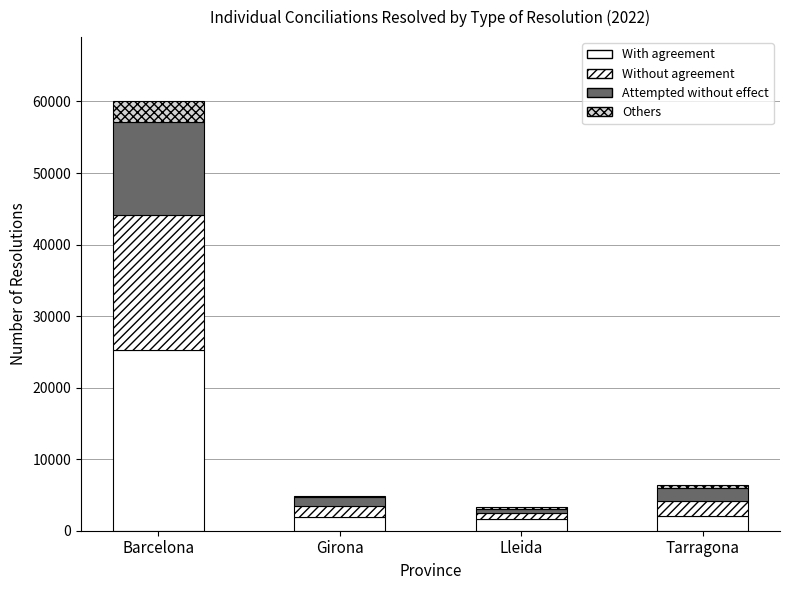

What is the sum of all Others values?

3708